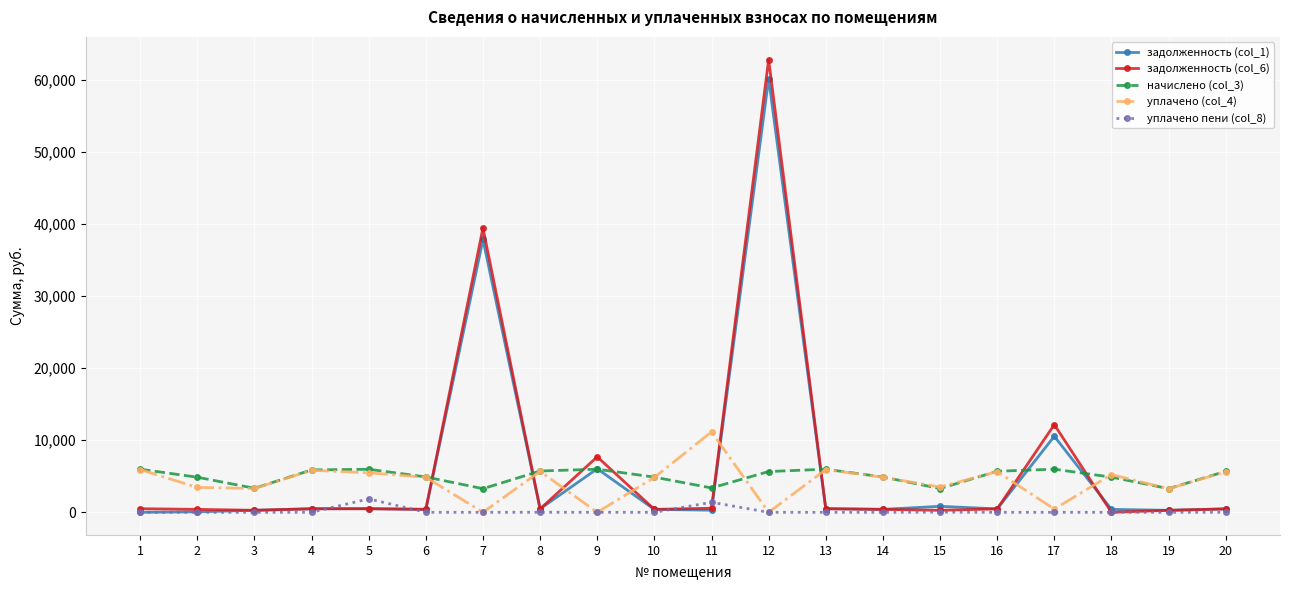

True or false: задолженность (col_6) and уплачено пени (col_8) intersect in this chart.

True